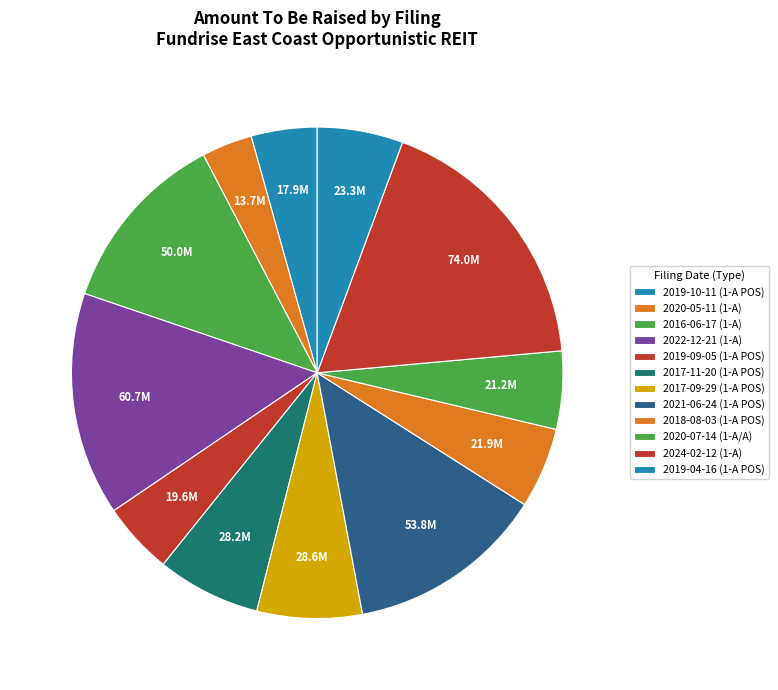

True or false: 2017-09-29 accounts for 1% of the total.

False